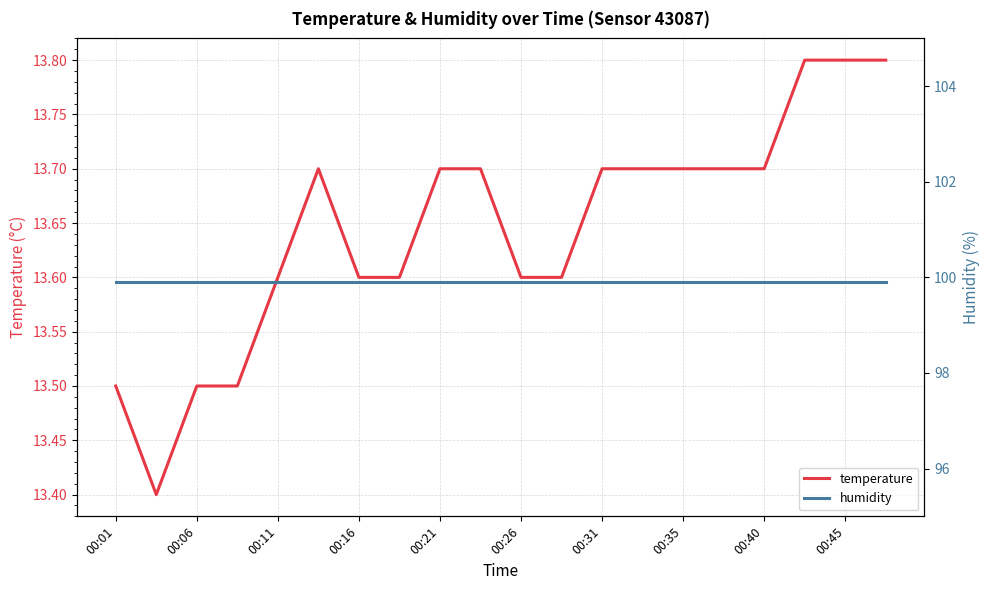

What is the average value of the temperature series?

13.6